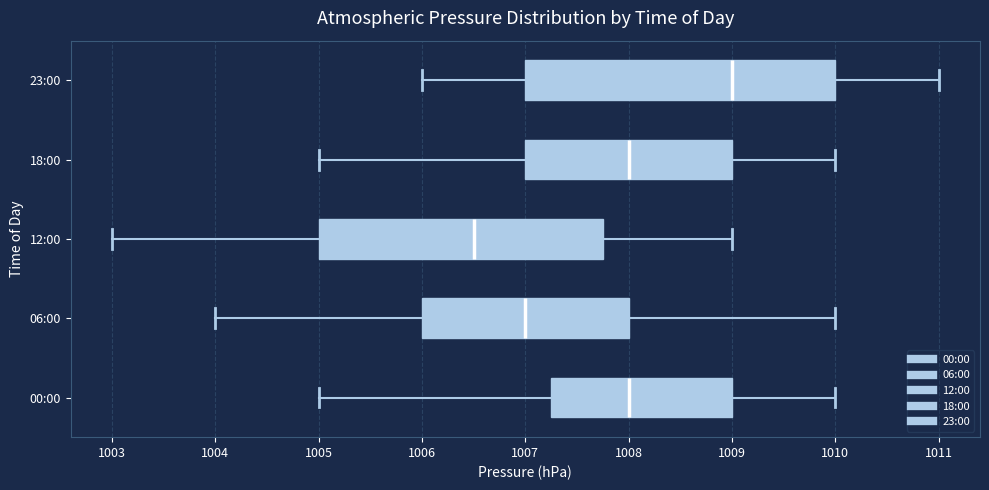

Reading bottom to top, transcribe this box plot: for each box, give where its median line is, the range the box spans, and where its two whiskers end, as read against the x-axis. The values are not printed on the chart, so give them approximately, as read against the axis.

00:00: median 1008.0, box 1007.3 to 1009.0, whiskers 1005.0 to 1010.0
06:00: median 1007.0, box 1006.0 to 1008.0, whiskers 1004.0 to 1010.0
12:00: median 1006.5, box 1005.0 to 1007.8, whiskers 1003.0 to 1009.0
18:00: median 1008.0, box 1007.0 to 1009.0, whiskers 1005.0 to 1010.0
23:00: median 1009.0, box 1007.0 to 1010.0, whiskers 1006.0 to 1011.0